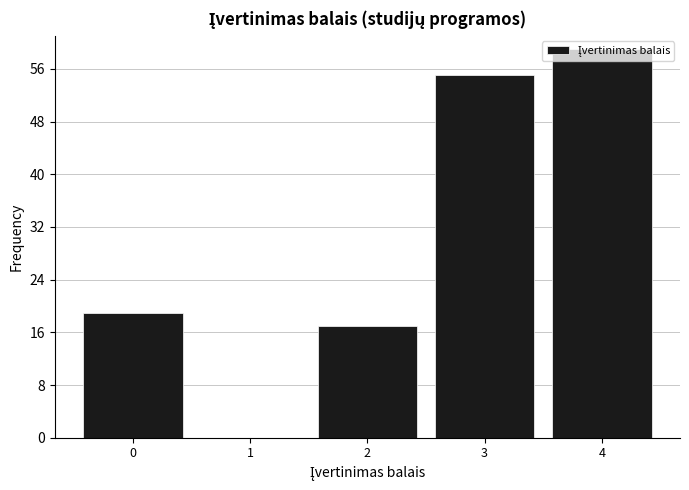

Which label corresponds to the largest value in the chart?

4